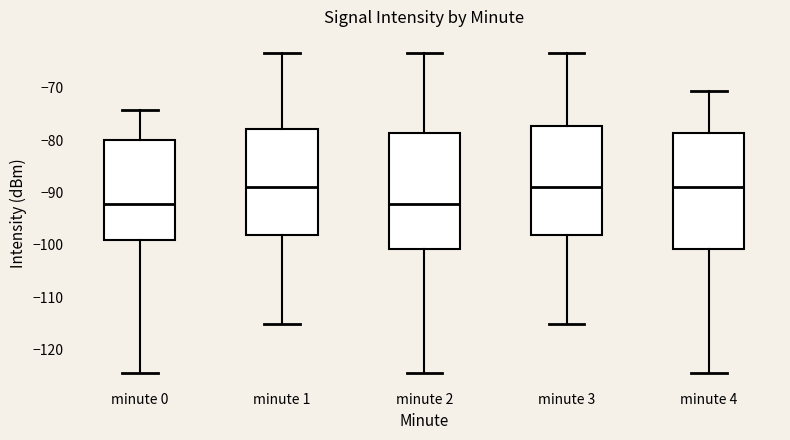

Reading left to right, transcribe this box plot: for each box, give where its median line is, the range the box spans, and where its two whiskers end, as read against the y-axis. The values are not printed on the chart, so give them approximately, as read against the axis.

minute 0: median -92, box -99 to -80, whiskers -124 to -74
minute 1: median -89, box -98 to -78, whiskers -115 to -63
minute 2: median -92, box -101 to -79, whiskers -124 to -63
minute 3: median -89, box -98 to -77, whiskers -115 to -63
minute 4: median -89, box -101 to -79, whiskers -124 to -71